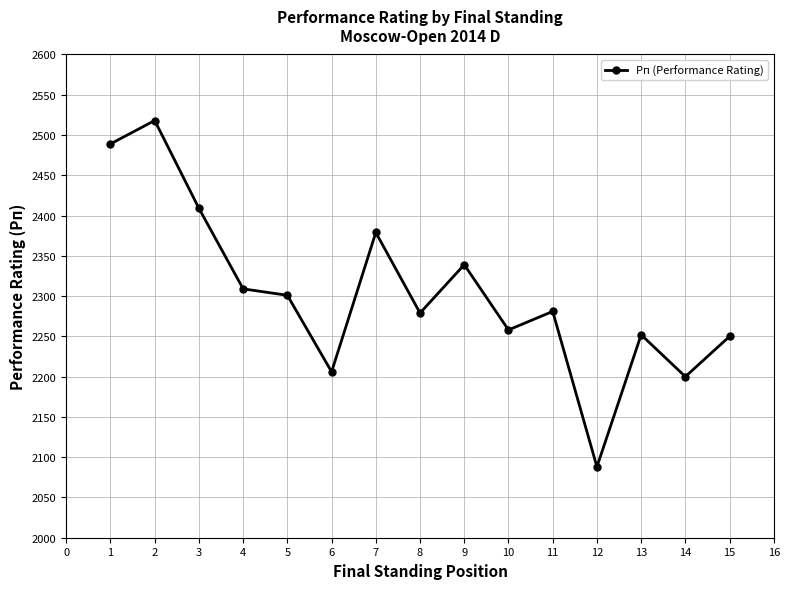

What is the value of the 8th point from the left?

2279